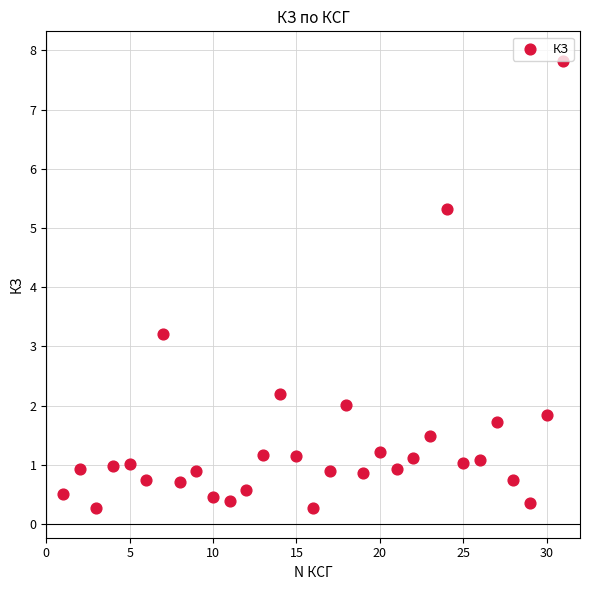

What is the range of X values (max minus min)?

30.0